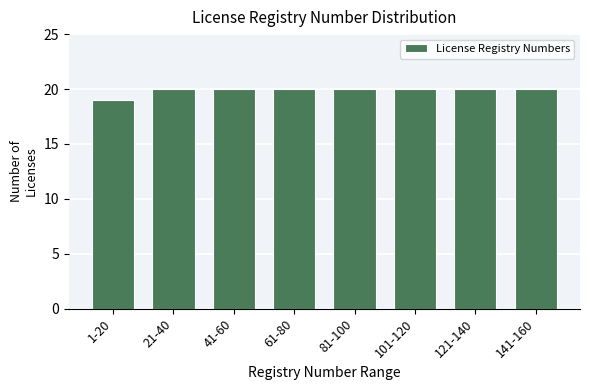

Reading left to right, transcribe all the data shown in this chart.

1-20=19	21-40=20	41-60=20	61-80=20	81-100=20	101-120=20	121-140=20	141-160=20